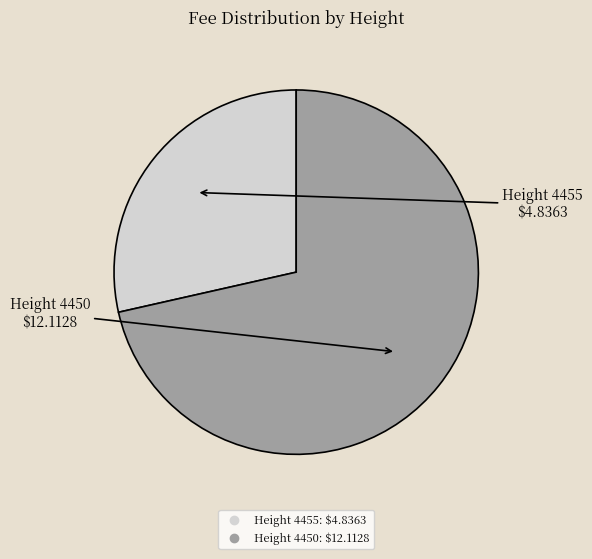

Is there any slice that represents more than half of the pie?

Yes